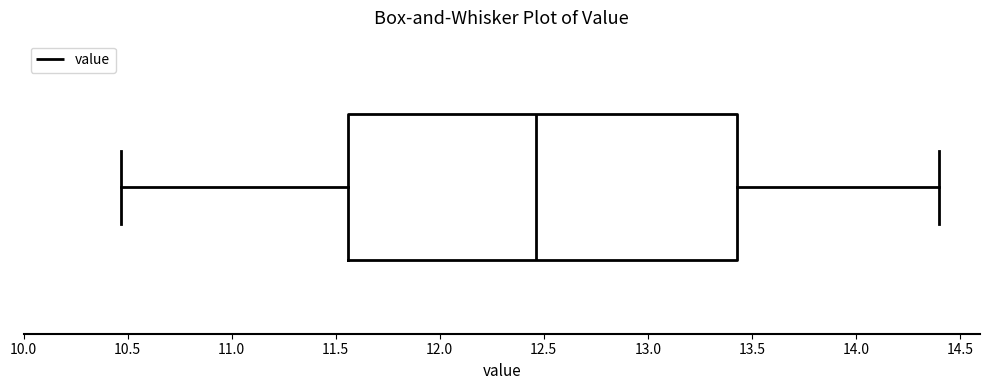

Where does the left whisker of the box end on the x-axis? The values are not printed on the chart, so give them approximately, as read against the axis.

10.45